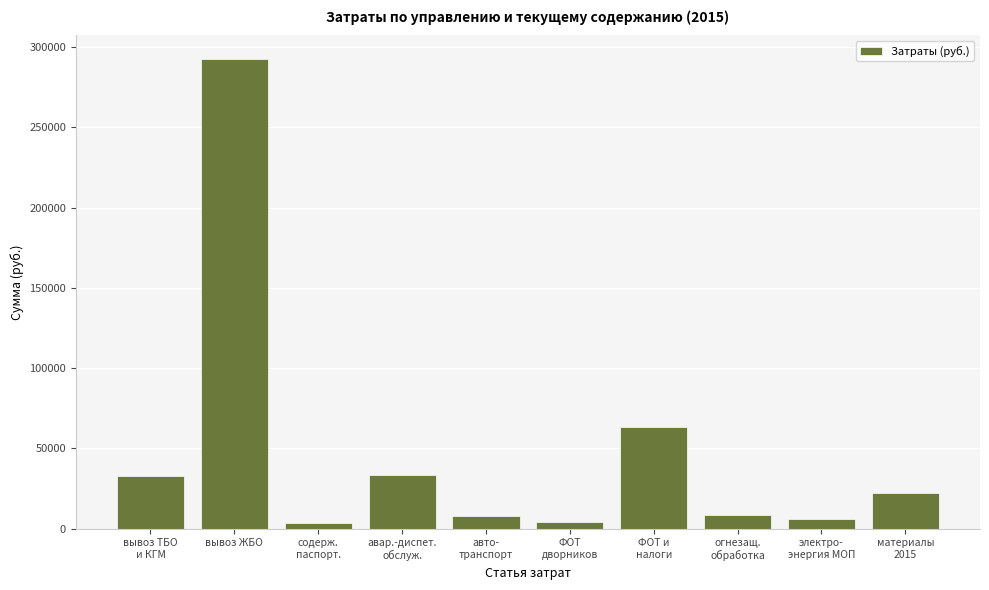

What is the sum of all values?

474665.1